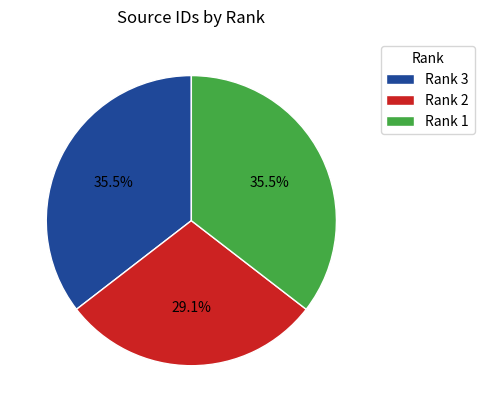

Between Rank 2 and Rank 1, which is larger?

Rank 1